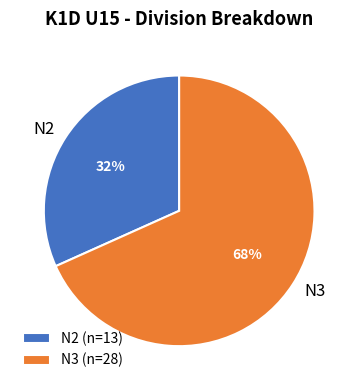

How many segments does this pie chart have?

2